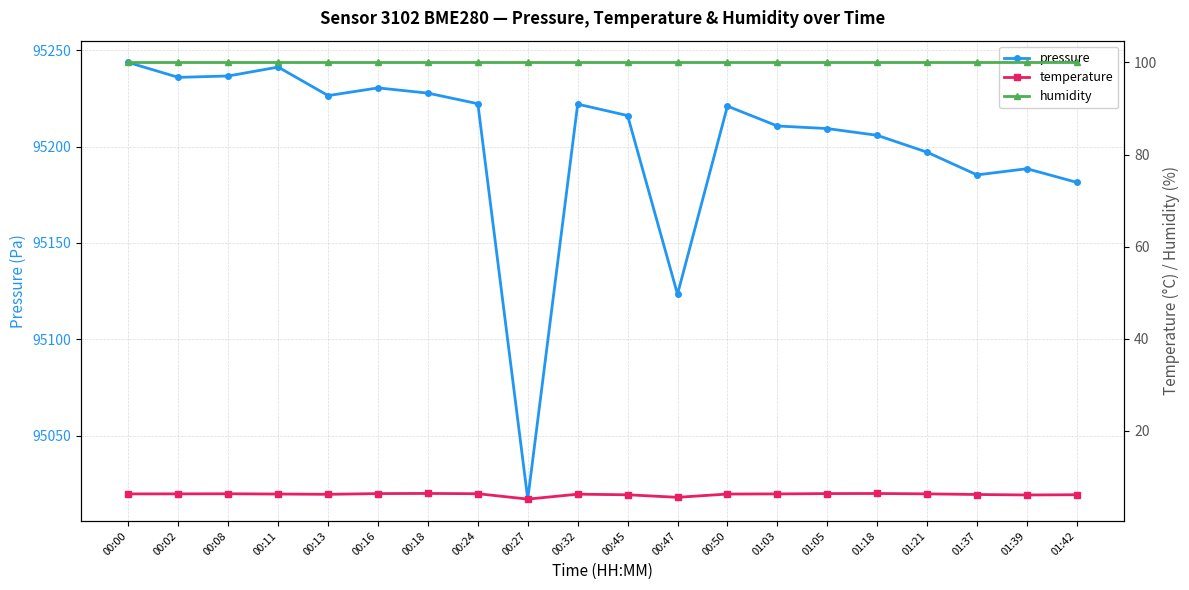

The temperature series shows 6.1 at 00:45. True or false?

True